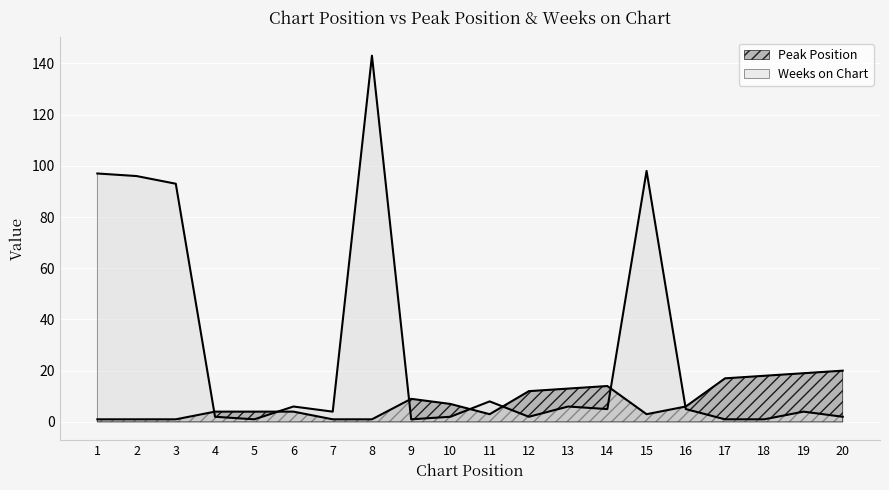

Between 3 and 14, which series saw the biggest shift?

Weeks on Chart